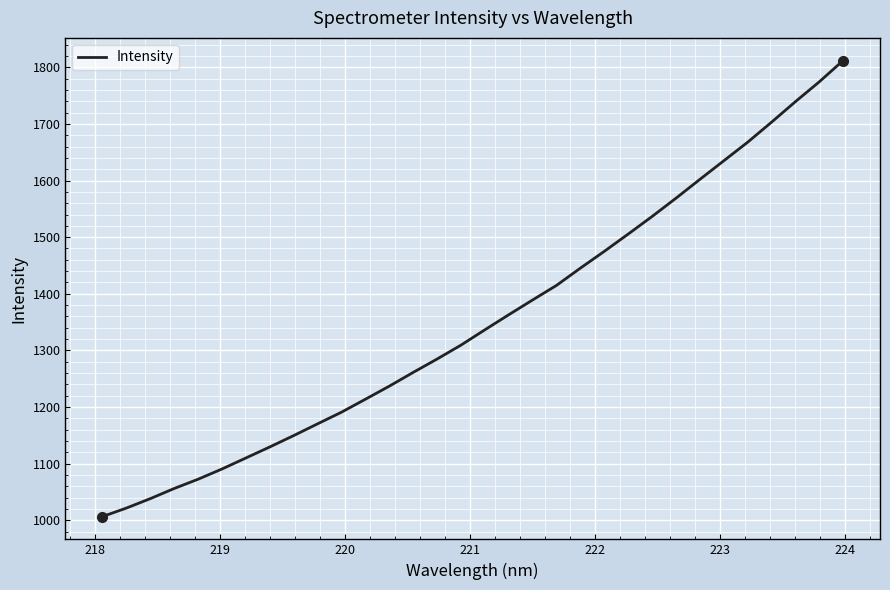

What is the maximum value shown in the chart?

1811.5